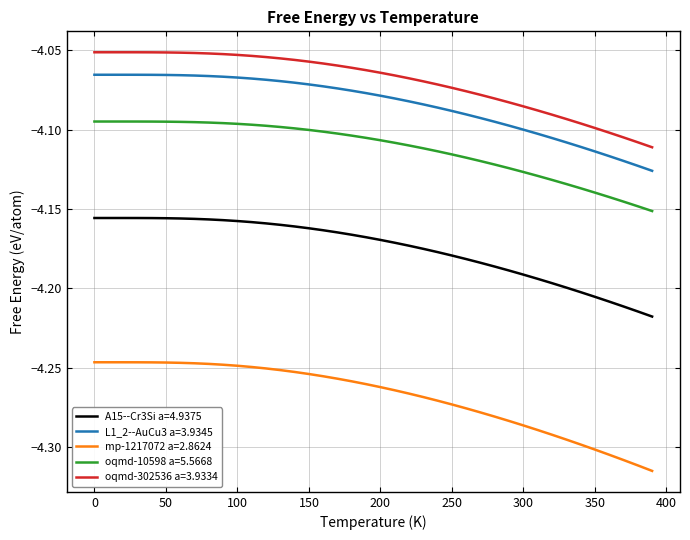

Which series has the widest spread of values?

mp-1217072 a=2.8624